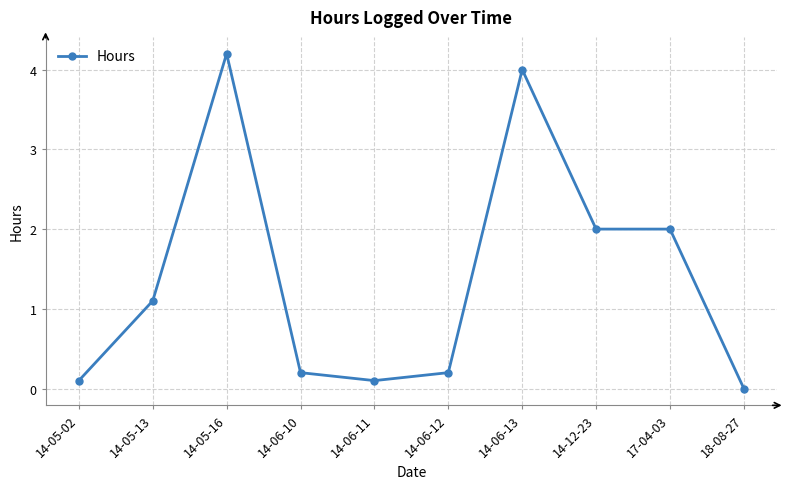

What is the difference between the second highest and second lowest values?

3.9